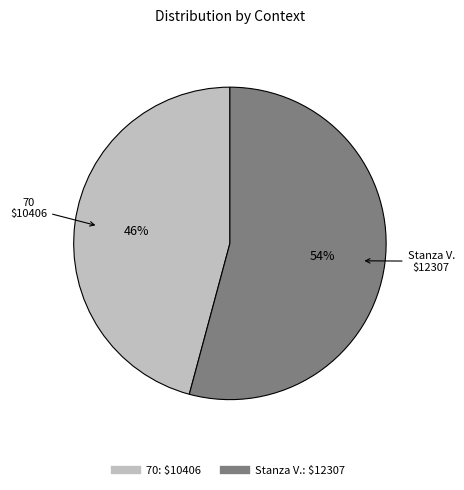

True or false: 70 accounts for 38% of the total.

False